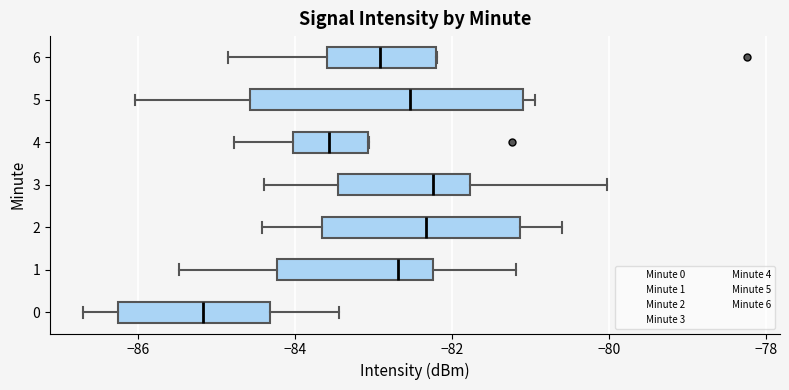

Where is the right edge of the box at y = 0 on the x-axis? The values are not printed on the chart, so give them approximately, as read against the axis.

-84.4